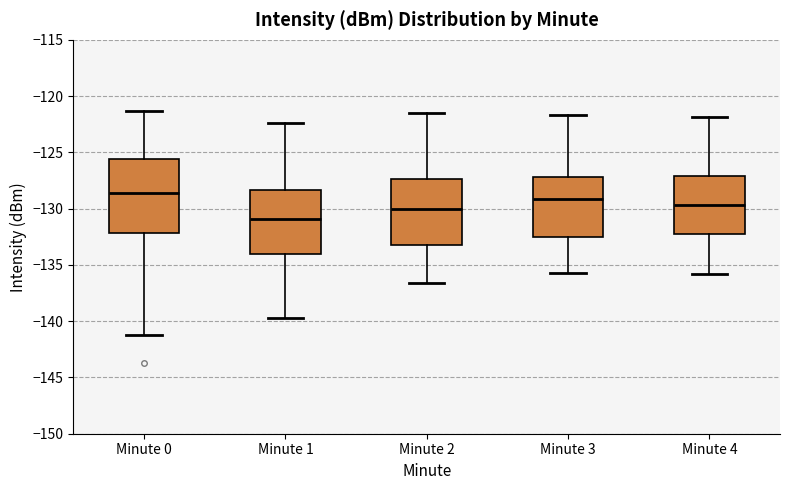

Comparing the boxes themselves (not the whiskers), which one is the tallest?

Minute 0